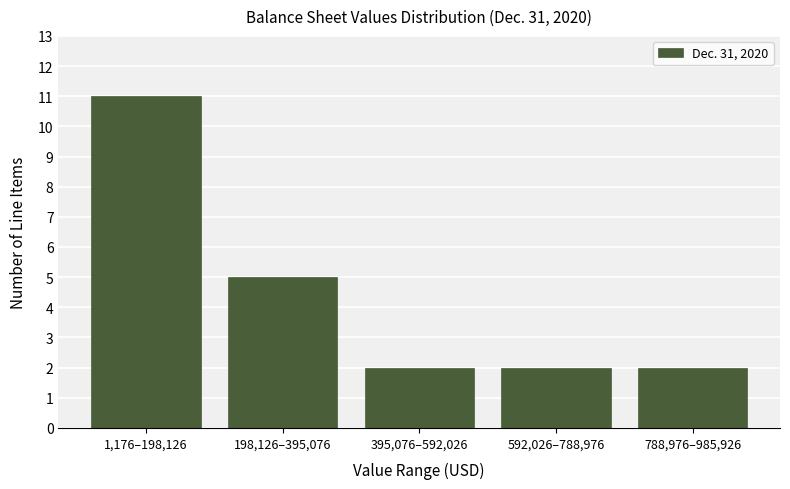

Reading left to right, extract all data points from this chart.

1,176–198,126=11	198,126–395,076=5	395,076–592,026=2	592,026–788,976=2	788,976–985,926=2